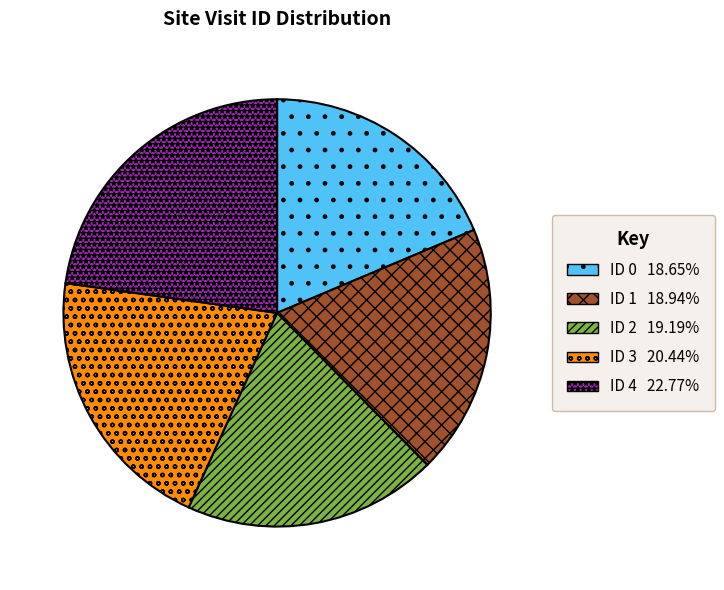

Is there a majority slice in this chart?

No